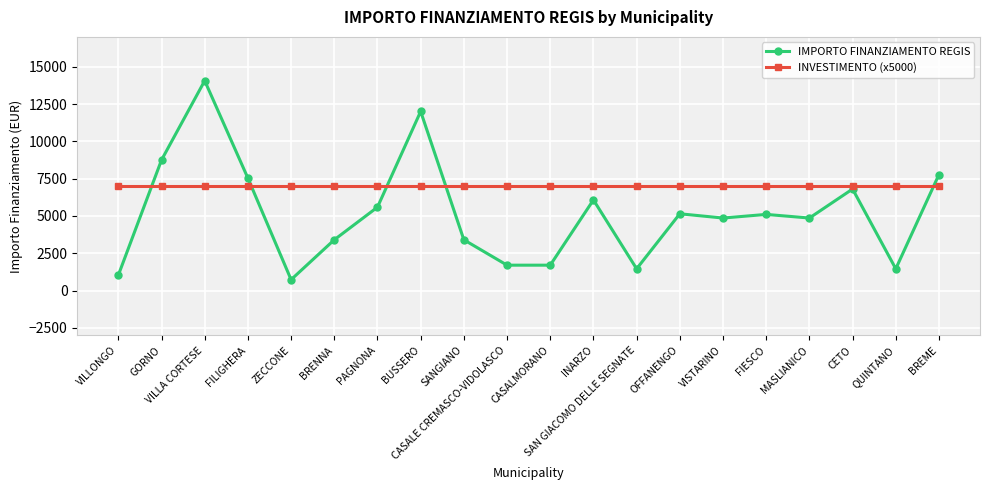

What is the sum of the INVESTIMENTO (x5000) values at FILIGHERA and QUINTANO?

14000